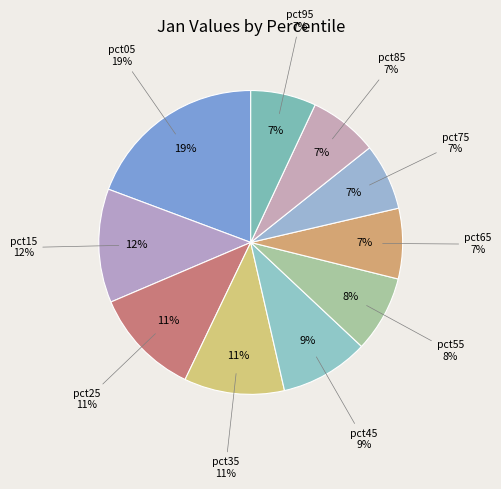

To the nearest percent, what is the difference between the pct15 and pct35 slice percentages?

1%